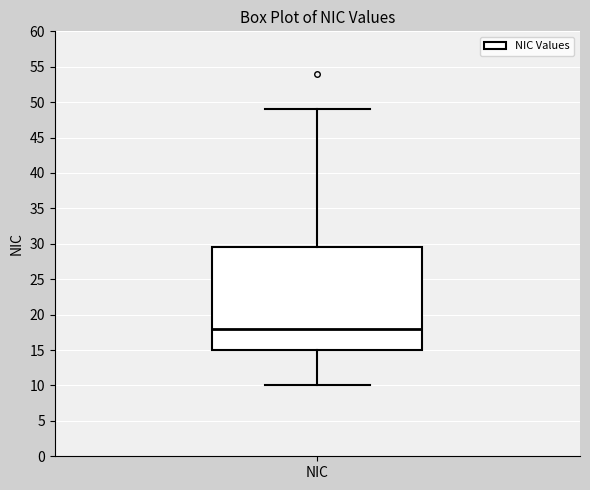

Read this box plot against the y-axis: the position of the median line, the range covered by the box, and the ends of both whiskers. The values are not printed on the chart, so give them approximately, as read against the axis.

median 18.0, box 15.0 to 29.5, whiskers 10.0 to 49.0